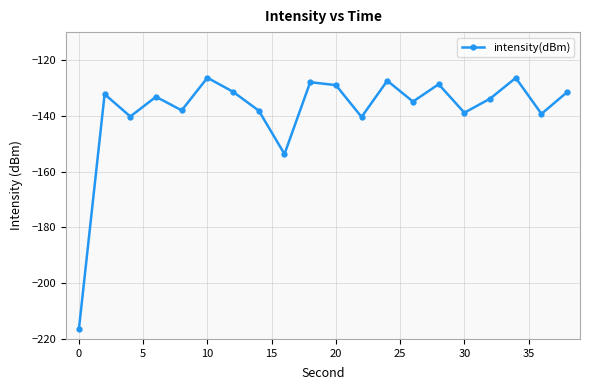

How many distinct data groups are displayed?

1